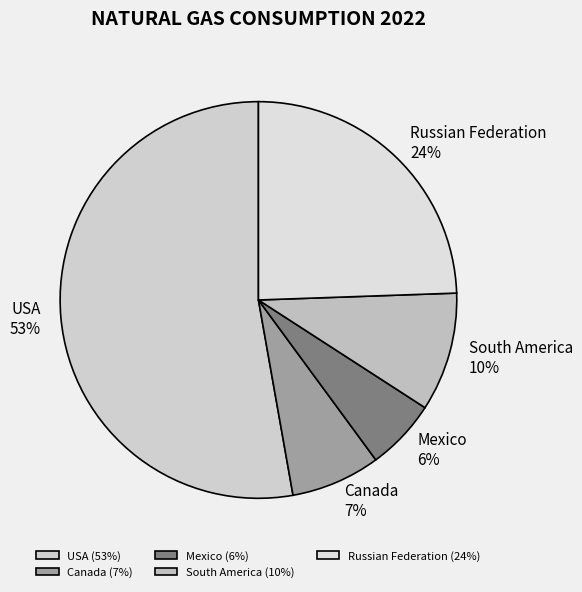

The Mexico slice represents 11% of the pie. True or false?

False